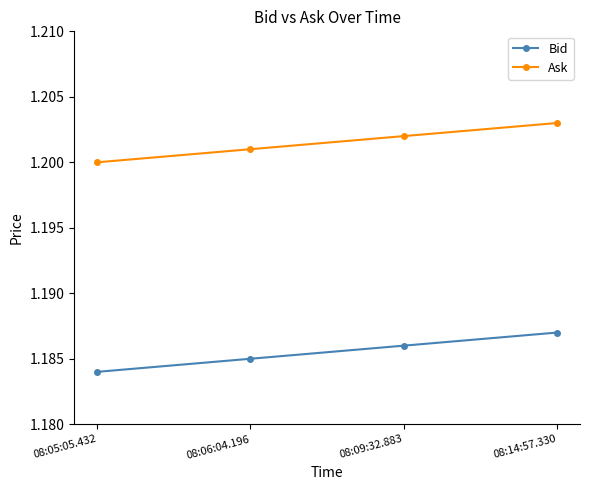

What is the sum of the Bid values at 08:06:04.196 and 08:14:57.330?

2.4